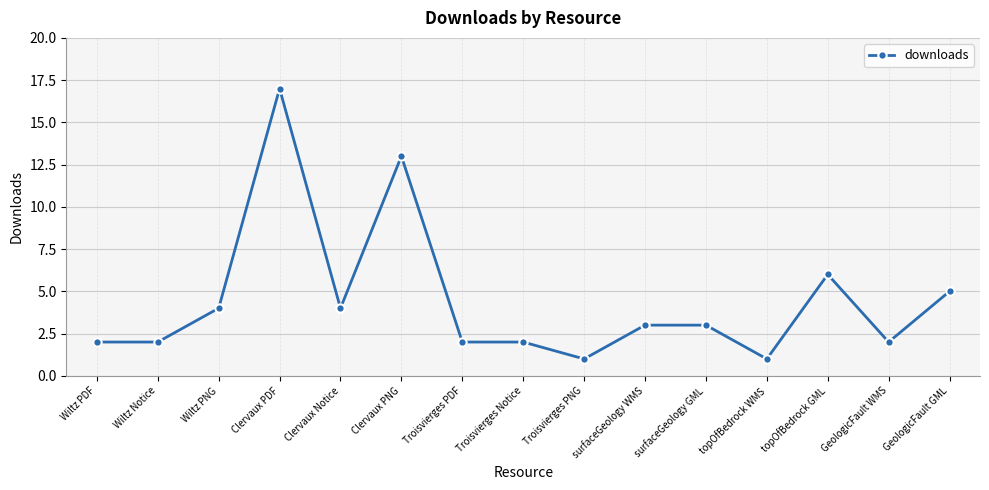

What is the minimum value shown in the chart?

1